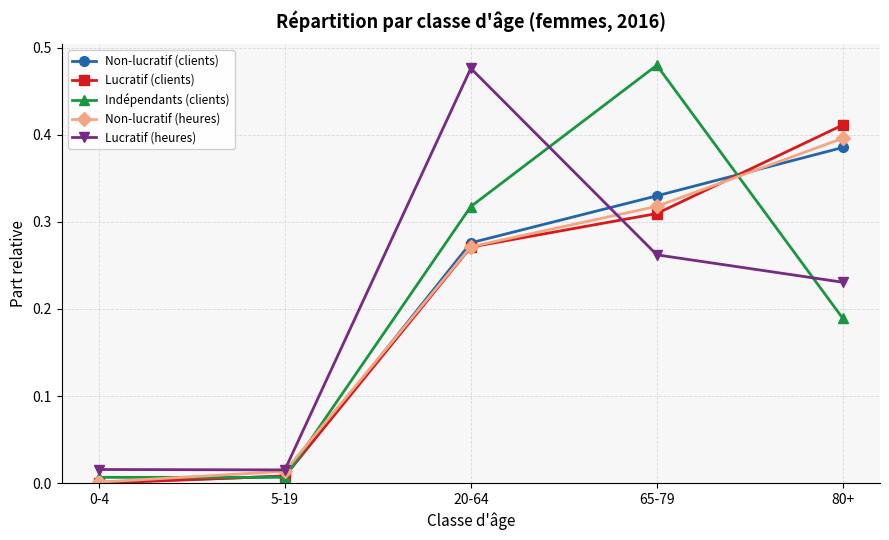

The Non-lucratif (heures) series shows 0.0 at 5-19. True or false?

True